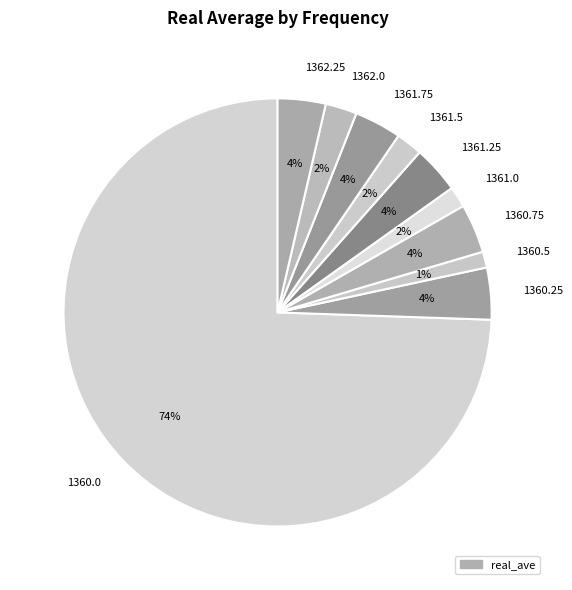

To the nearest percent, what is the difference between the 1361.75 and 1361.5 slice percentages?

2%